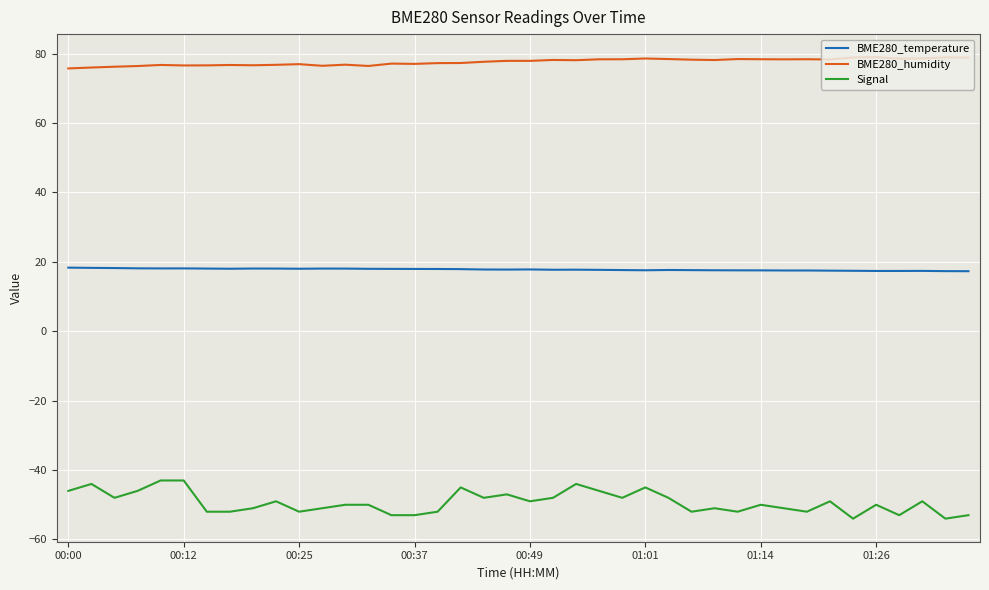

What is the greatest value displayed?

79.0